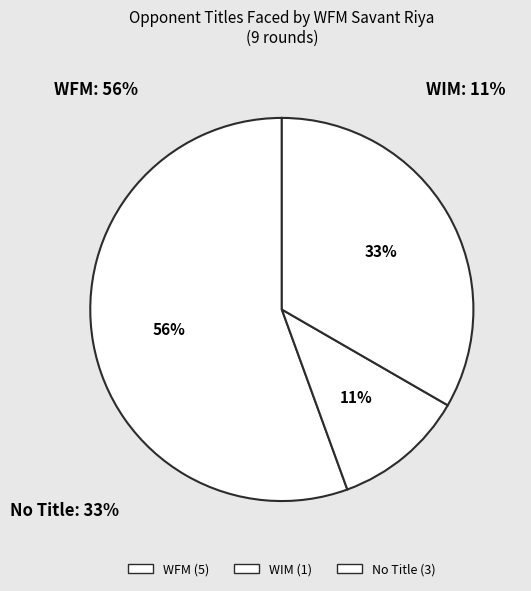

To the nearest percent, what percentage of the pie is ?

10%